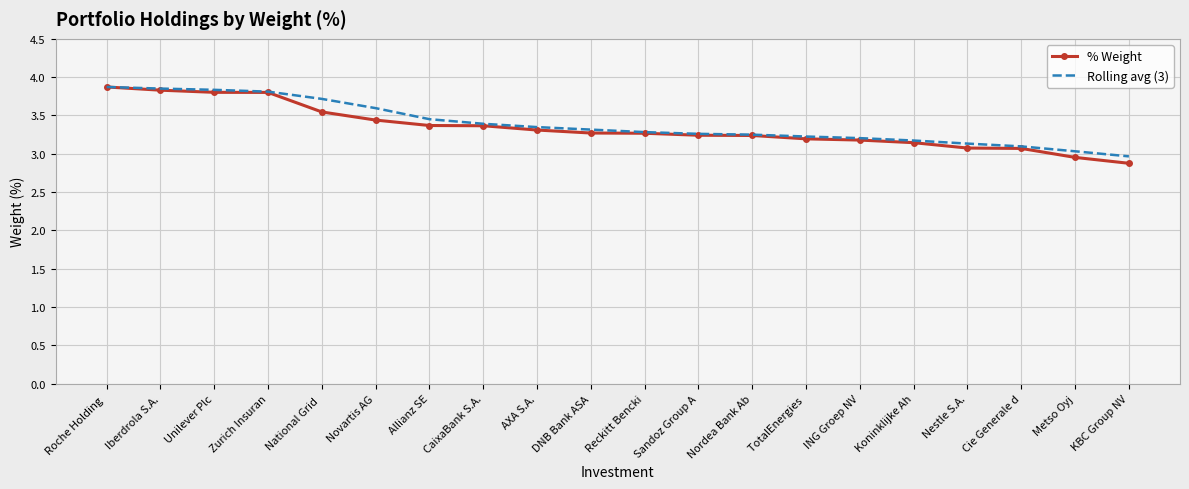

What position from the right is Novartis AG?

15